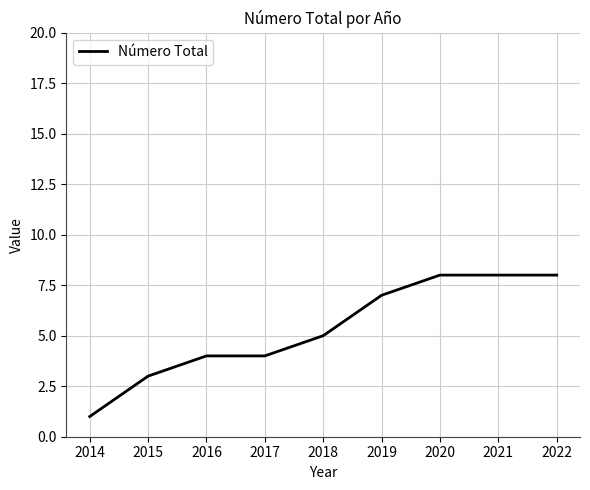

What is the greatest value displayed?

8